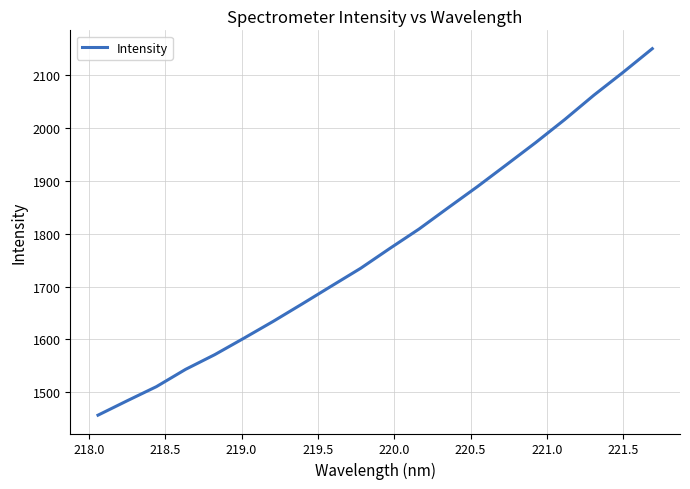

What is the difference between the maximum and minimum values?

692.2